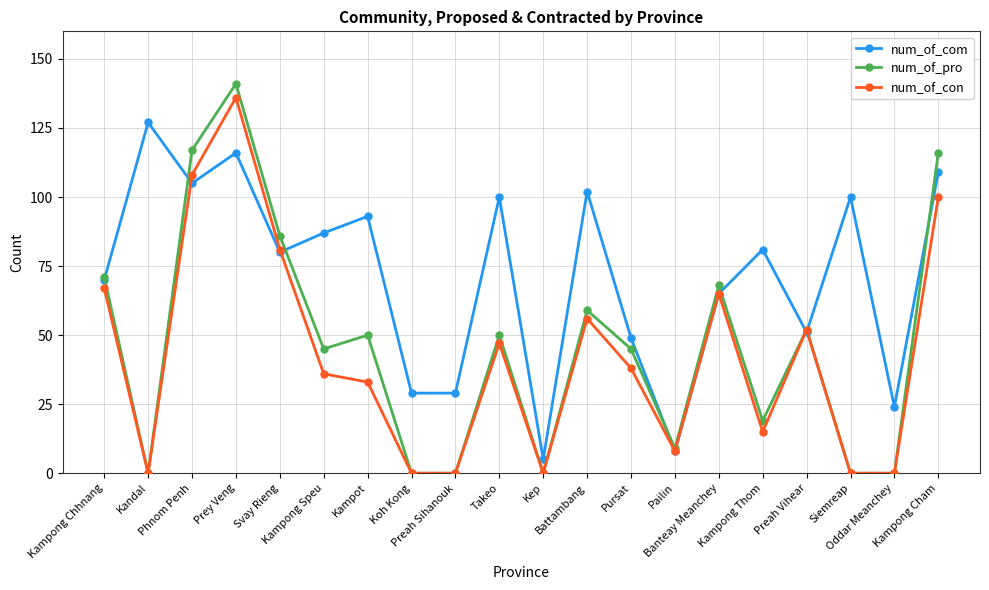

What is the highest value of the num_of_con series?

136